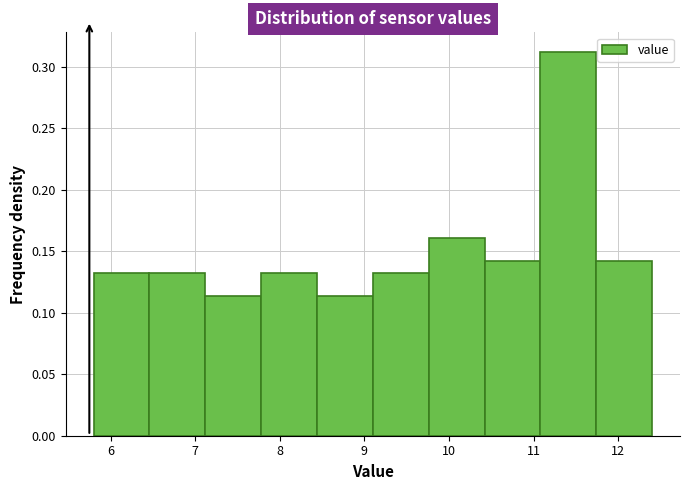

Reading left to right, list every bar in this chart as the range it spans on the x-axis followed by its height. Neither the bar edges nor the heights are printed on the chart, so give them approximately, as read against the axes.

5.80 to 6.46: 0.135
6.46 to 7.12: 0.135
7.12 to 7.78: 0.115
7.78 to 8.44: 0.135
8.44 to 9.10: 0.115
9.10 to 9.76: 0.135
9.76 to 10.42: 0.160
10.42 to 11.08: 0.140
11.08 to 11.74: 0.315
11.74 to 12.40: 0.140